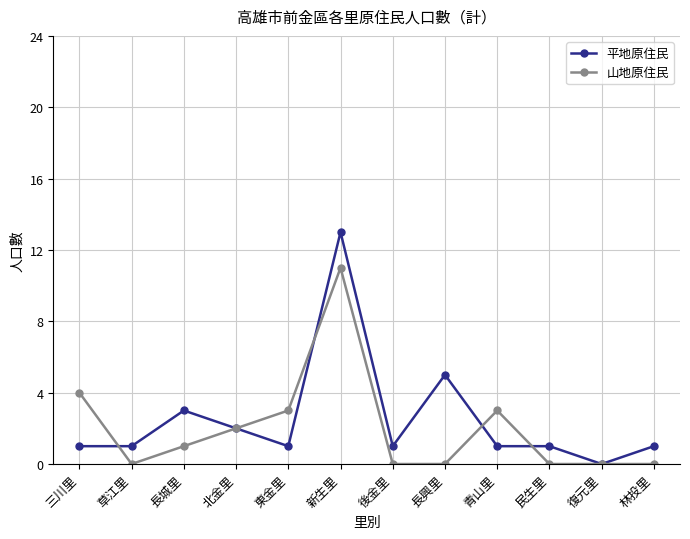

Is it true that 山地原住民 equals 5 at 復元里?

False